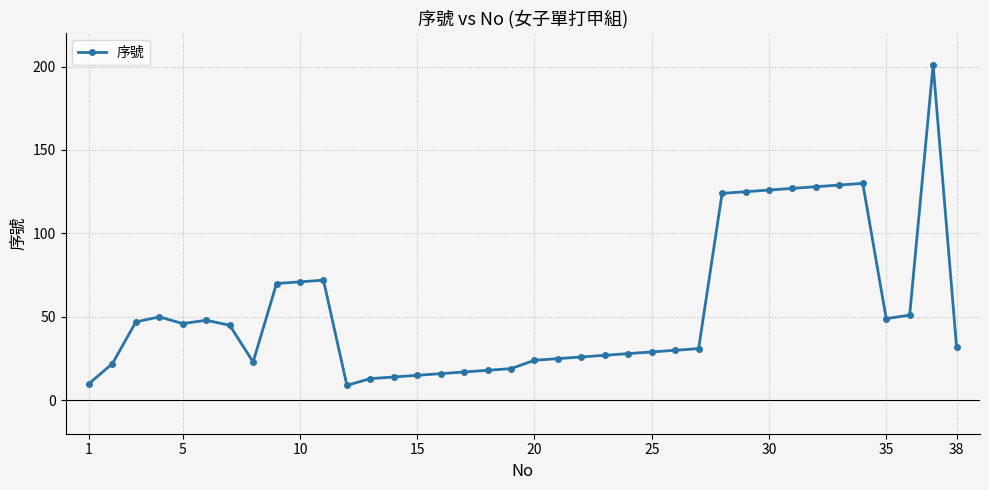

What is the sum of all values?

2067